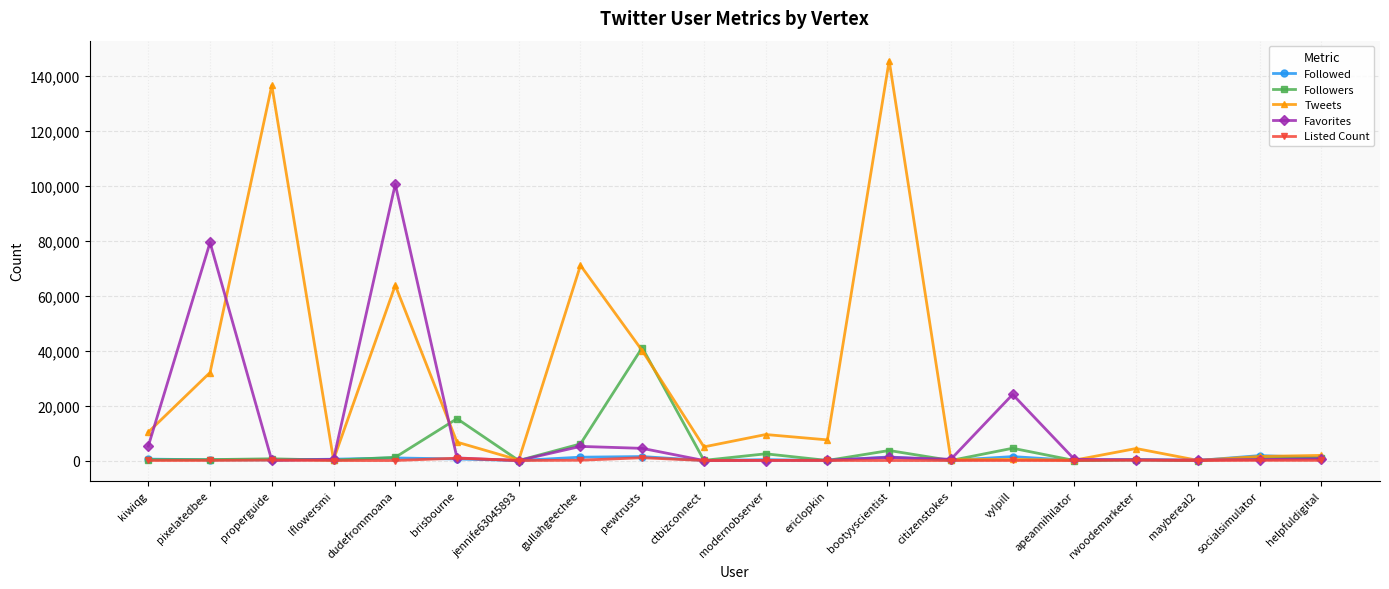

What is the sum of all Listed Count values?

2495